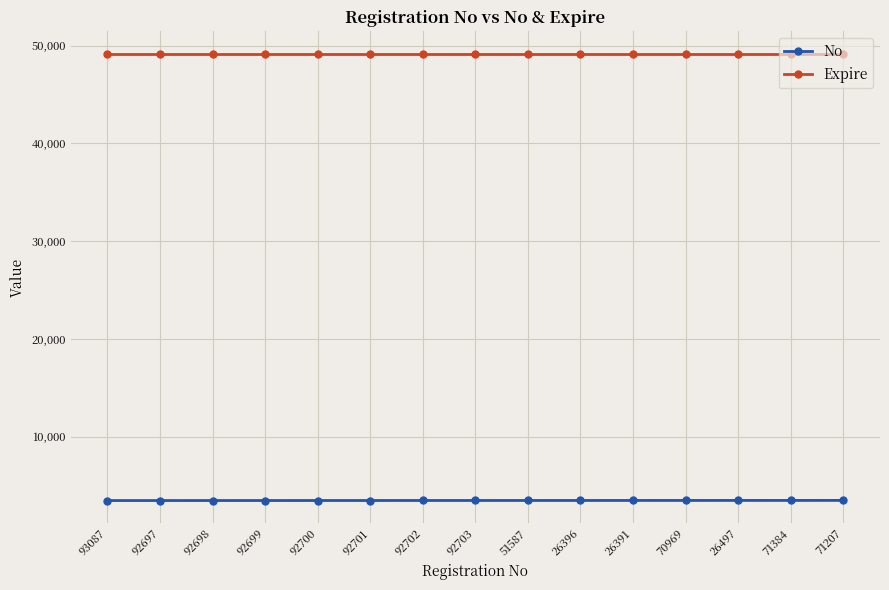

What is the sum of all No values?

51870